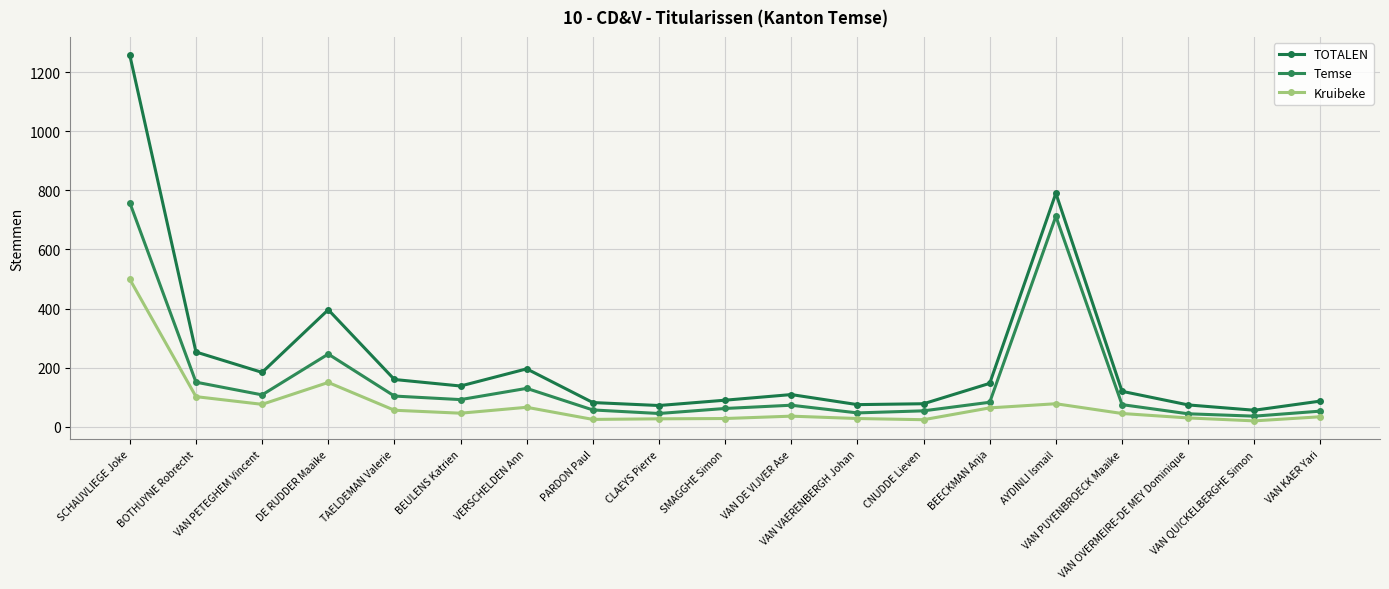

What is the lowest value of the TOTALEN series?

56